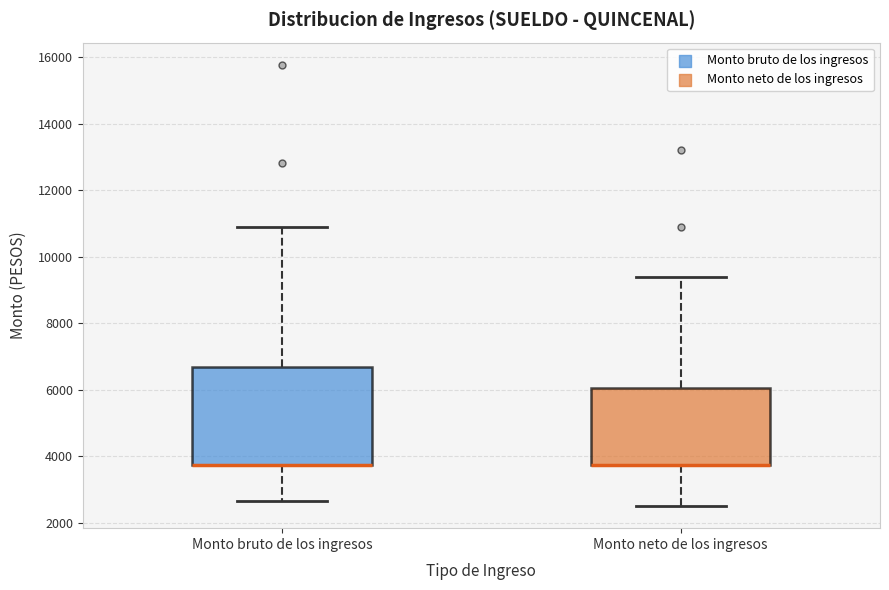

Which box is the tallest, from its lower edge to its upper edge?

Monto bruto de los ingresos